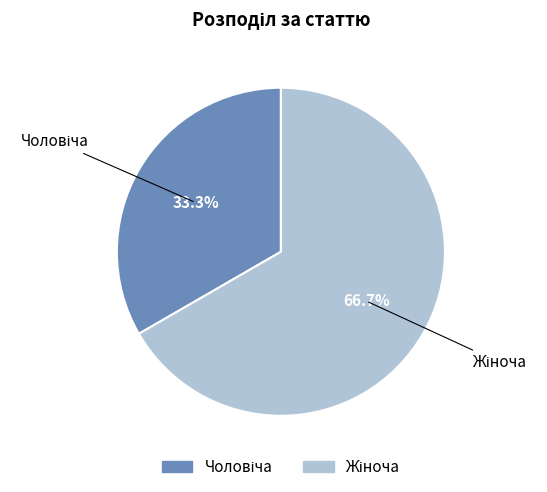

Is there a majority slice in this chart?

Yes